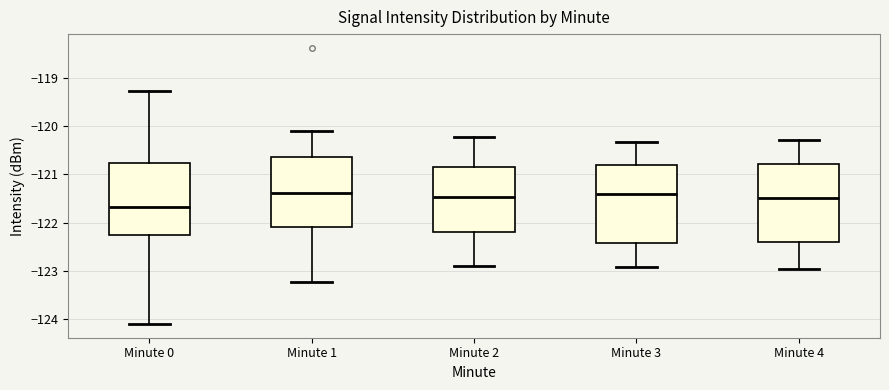

Where does the lower whisker of the box for Minute 0 end on the y-axis? The values are not printed on the chart, so give them approximately, as read against the axis.

-124.1